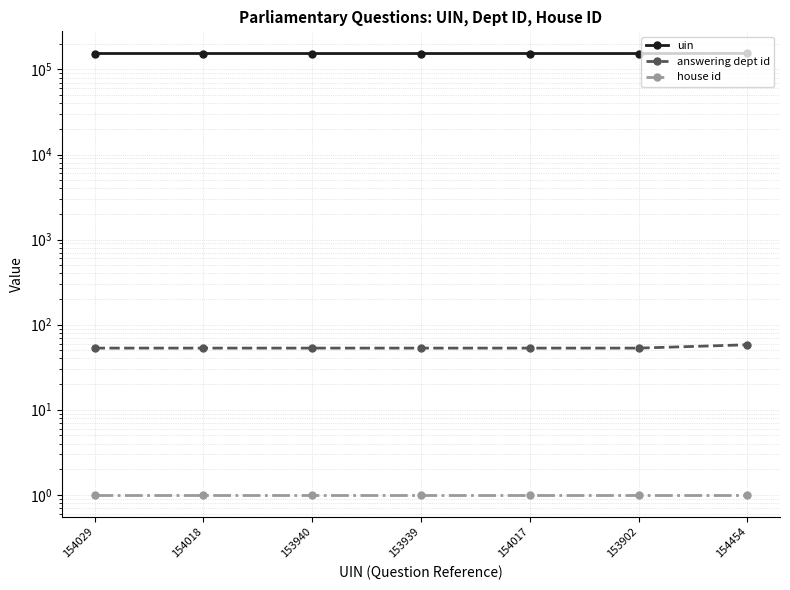

Reading right to left, list all the values displayed in this chart.

uin: 154454=154454	153902=153902	154017=154017	153939=153939	153940=153940	154018=154018	154029=154029
answering dept id: 154454=58	153902=53	154017=53	153939=53	153940=53	154018=53	154029=53
house id: 154454=1	153902=1	154017=1	153939=1	153940=1	154018=1	154029=1